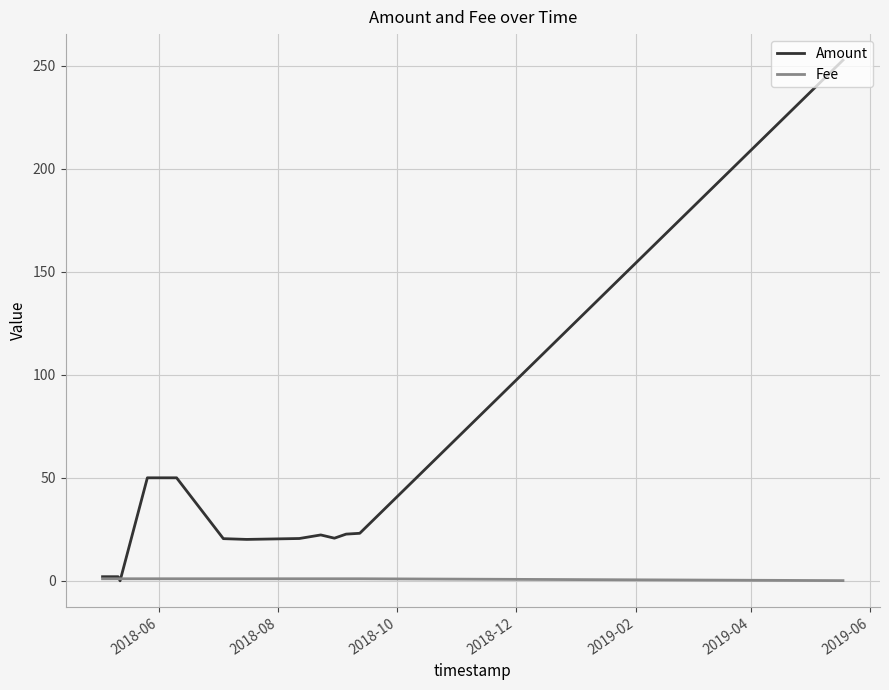

What is the highest value of the Amount series?

252.7